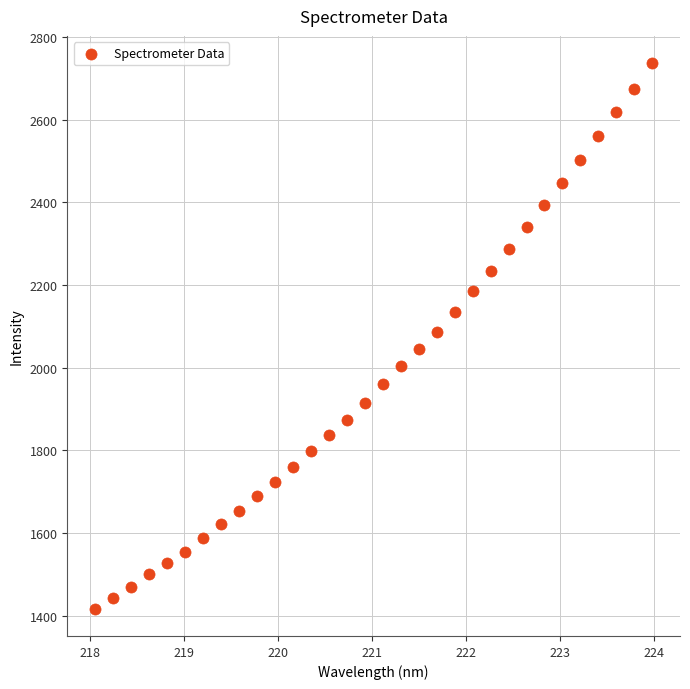

What is the range of Y values (max minus min)?

1319.7